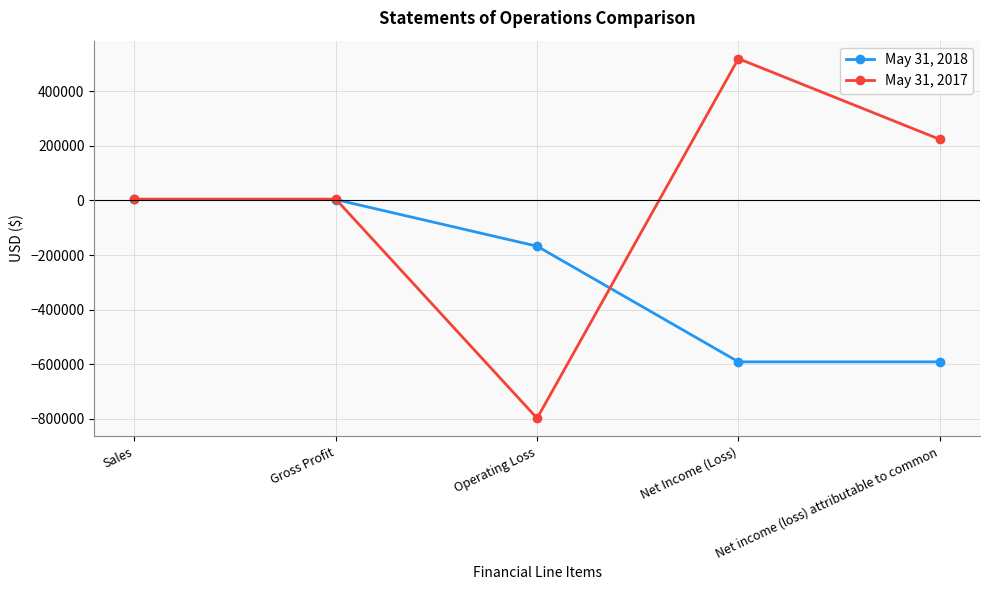

True or false: May 31, 2018 and May 31, 2017 cross at least once.

True